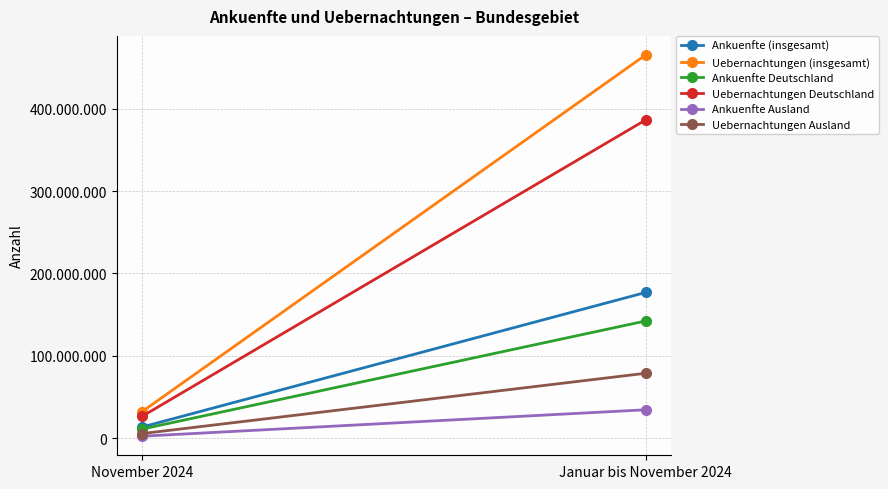

What position from the right is November 2024?

2